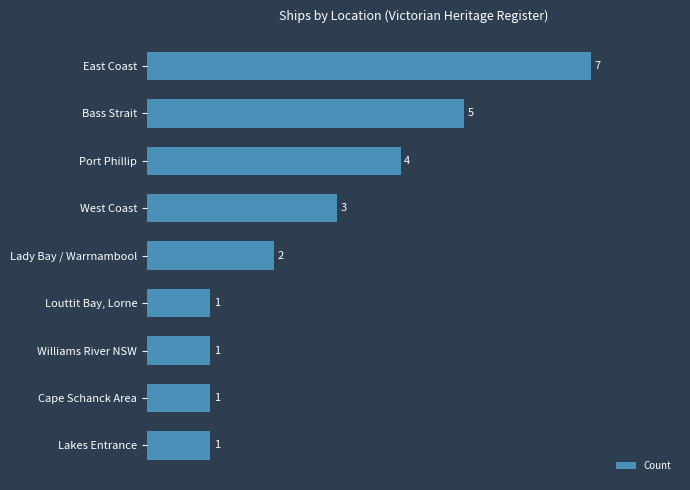

The chart shows a value of 2 at Williams River NSW. True or false?

False